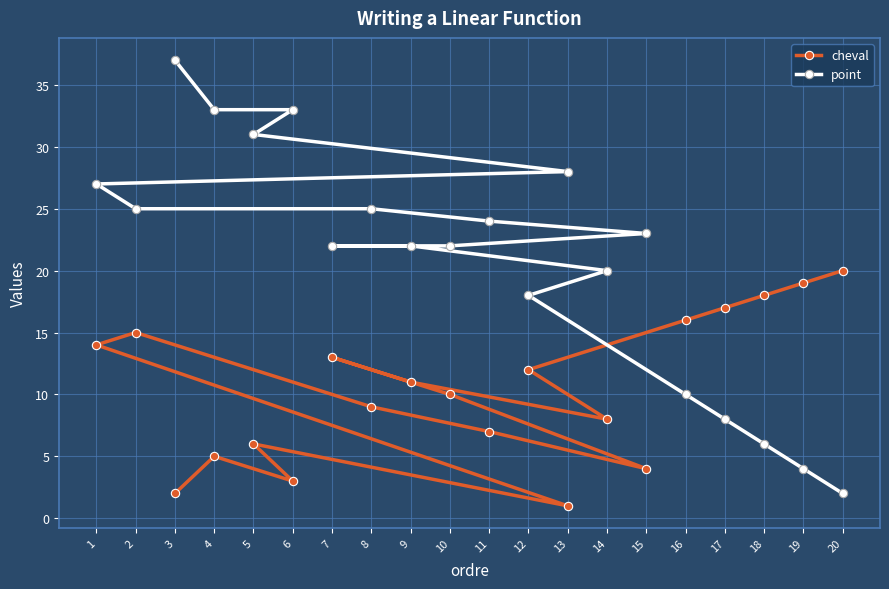

How many lines are shown in the chart?

2